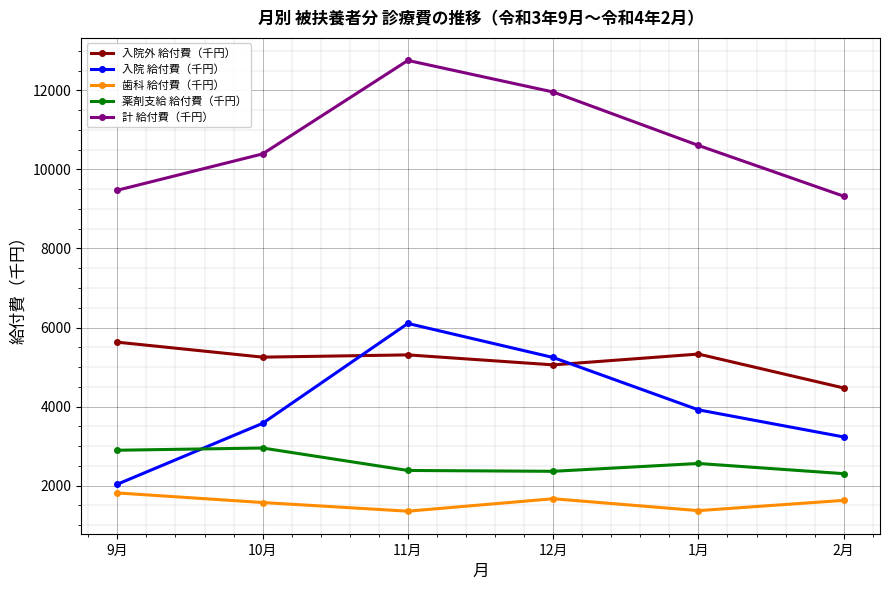

At which label does 入院 給付費（千円） first exceed 3915?

11月